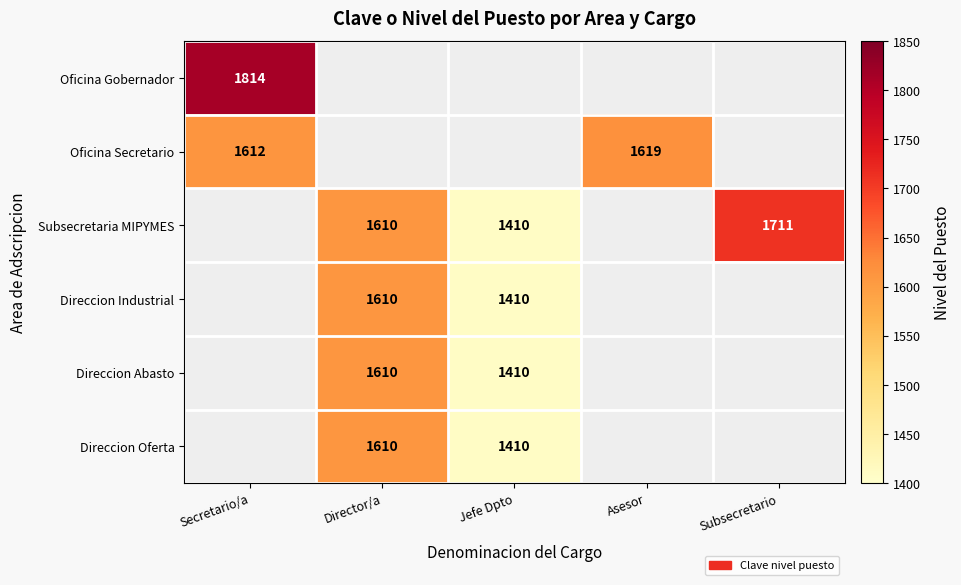

Is it true that Subsecretaria MIPYMES equals 1973 at Jefe Dpto?

False